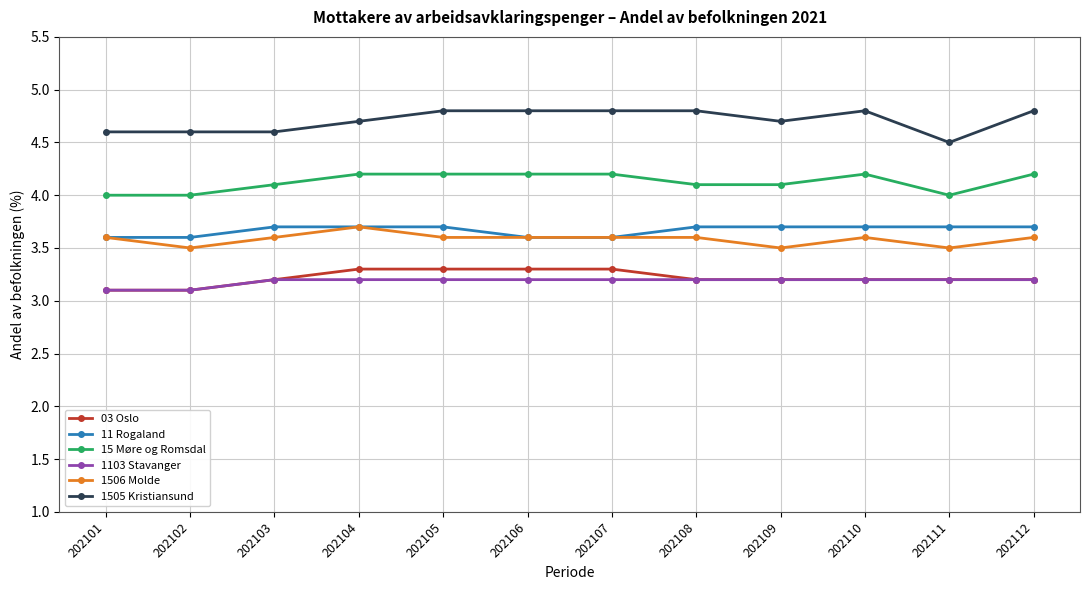

Count the 03 Oslo values in the range 3 to 4.

12